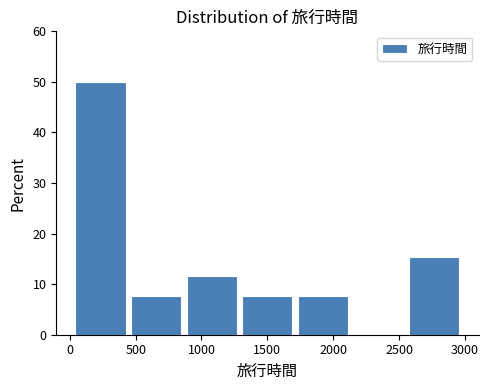

Over which range of the x-axis is the bar tallest?

50 to 450